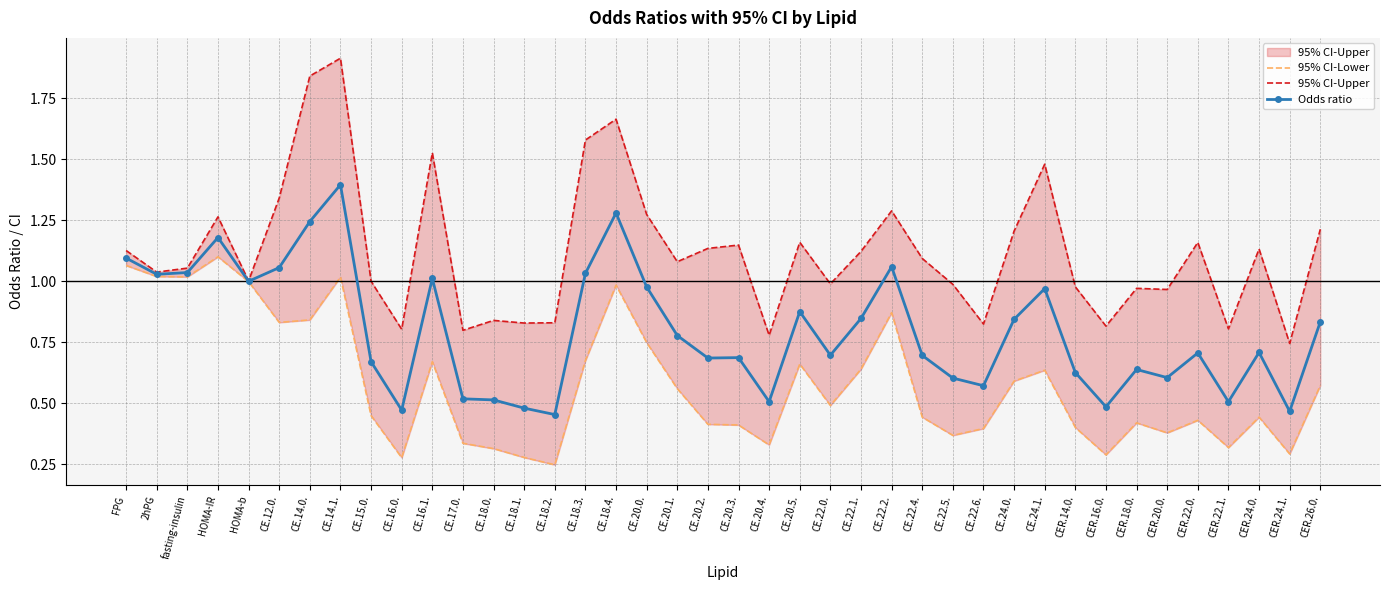

At which category does 95% CI-Lower reach its first local valley?

fasting-insulin